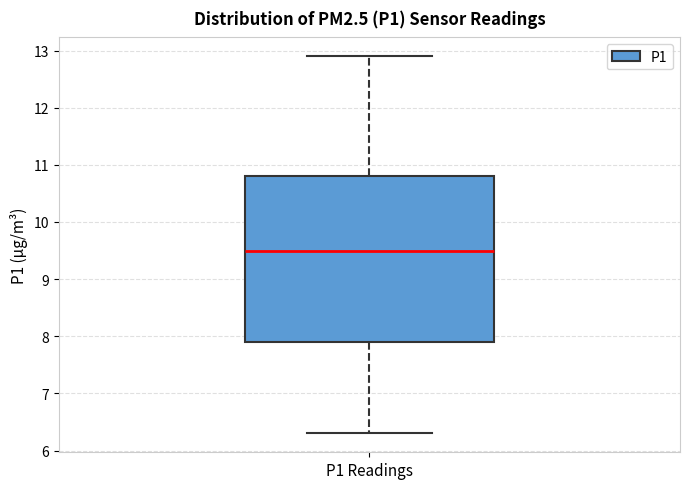

Read this box plot against the y-axis: the position of the median line, the range covered by the box, and the ends of both whiskers. The values are not printed on the chart, so give them approximately, as read against the axis.

median 9.5, box 7.9 to 10.8, whiskers 6.3 to 12.9